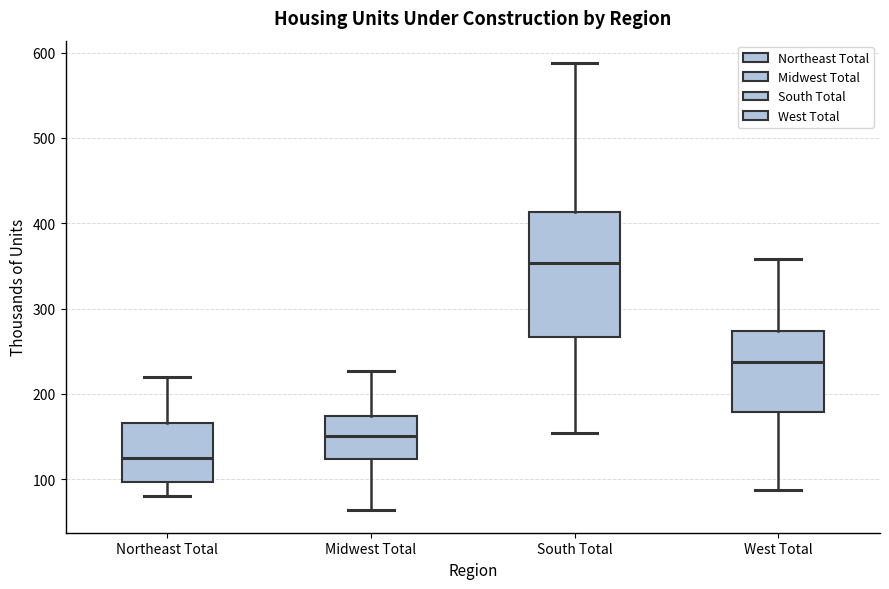

Comparing the boxes themselves (not the whiskers), which one is the tallest?

South Total